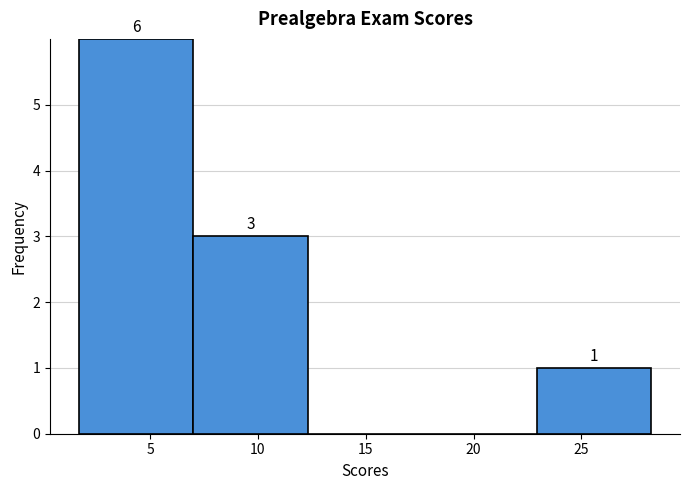

Over which range of the x-axis is the bar tallest?

1.5 to 7.0